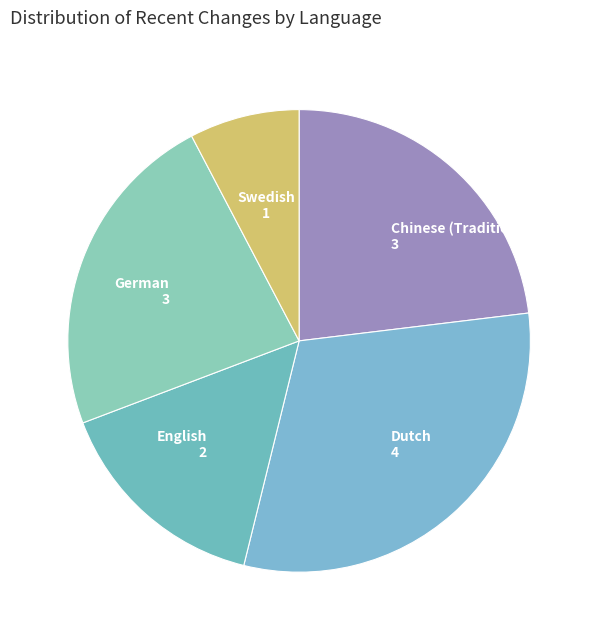

Which slice is the largest?

Dutch